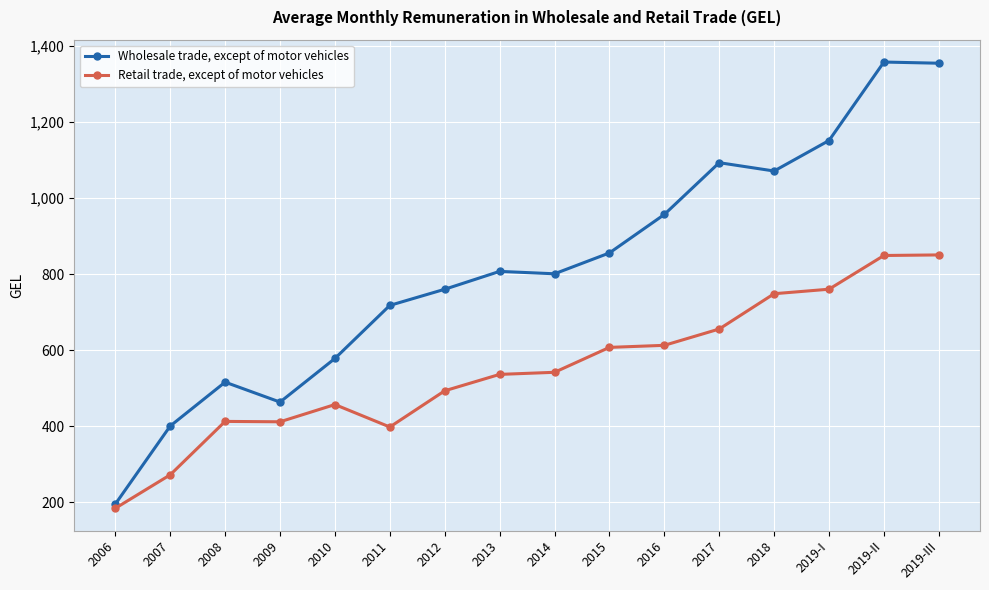

List the series in order of their peak value, lowest first.

Retail trade, except of motor vehicles, Wholesale trade, except of motor vehicles